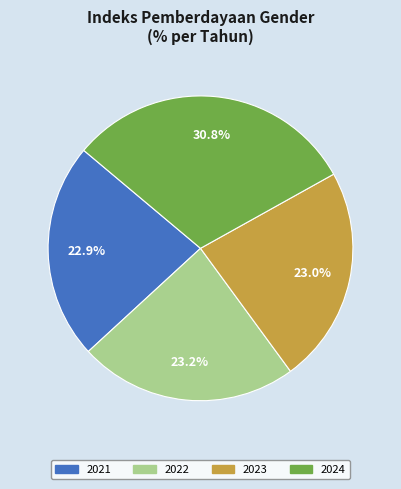

Count the number of slices in the pie.

4